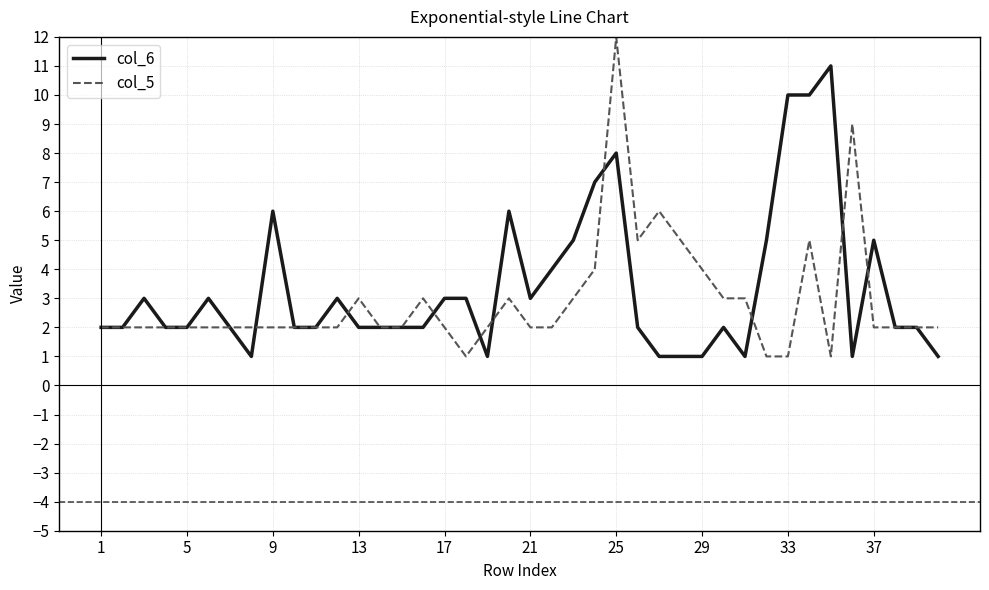

Which series has the largest range (max minus min)?

col_5